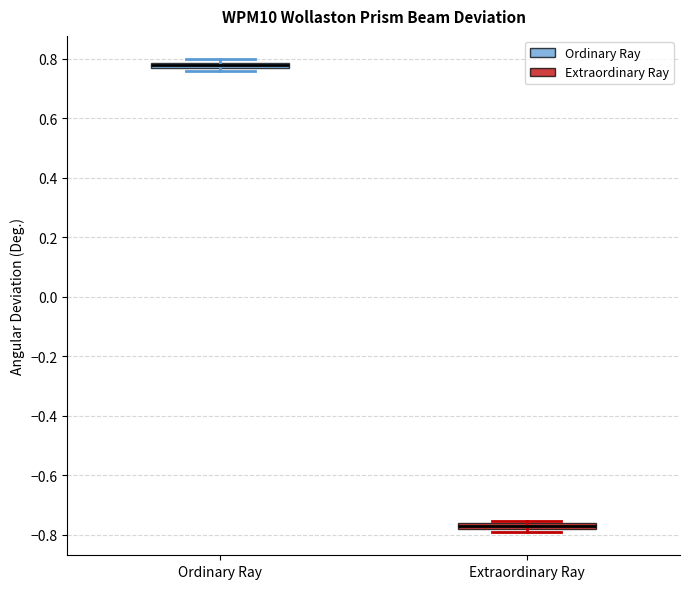

Which box's median line is the lowest?

Extraordinary Ray